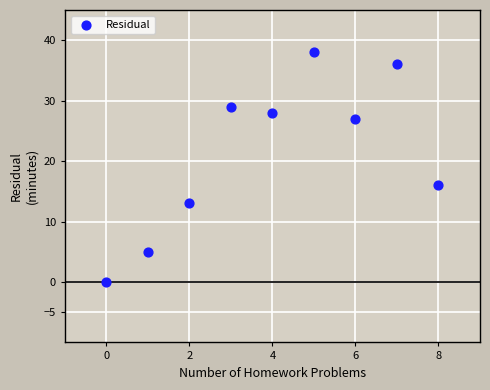

What is the average Y value?

21